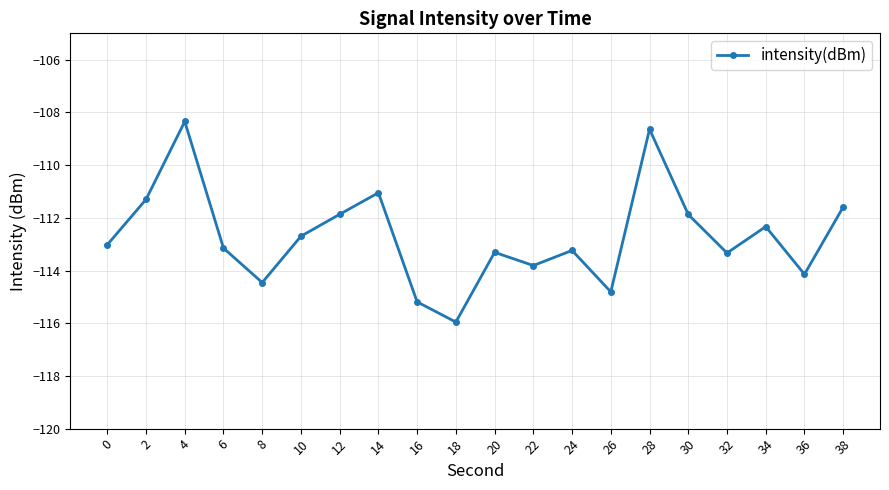

What is the maximum value shown in the chart?

-108.3